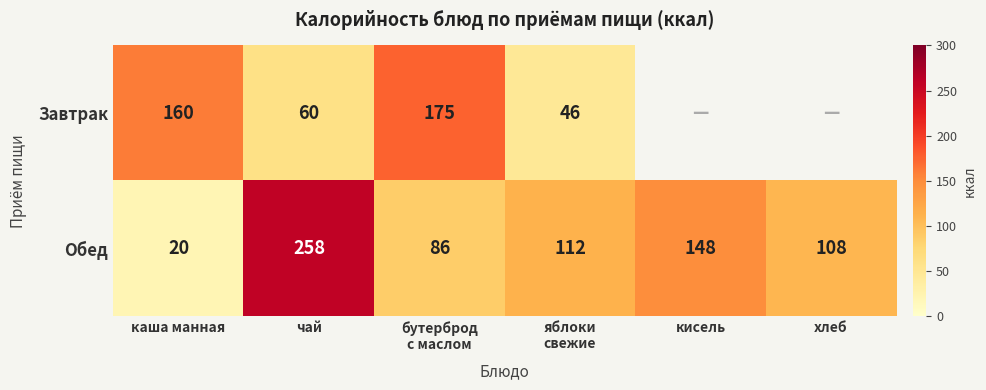

At which label is Обед closest to 139?

кисель